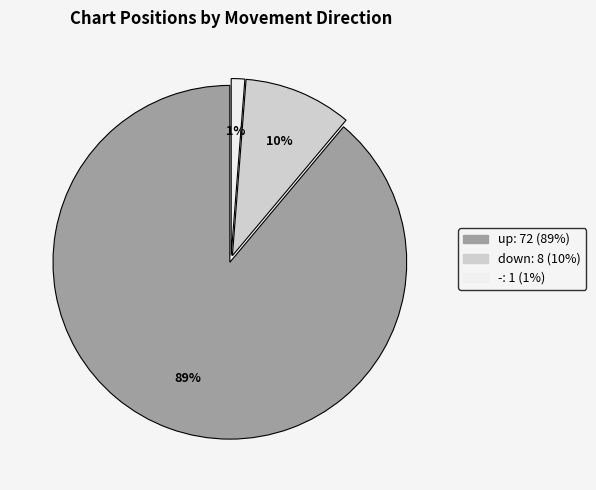

Count the number of slices in the pie.

3